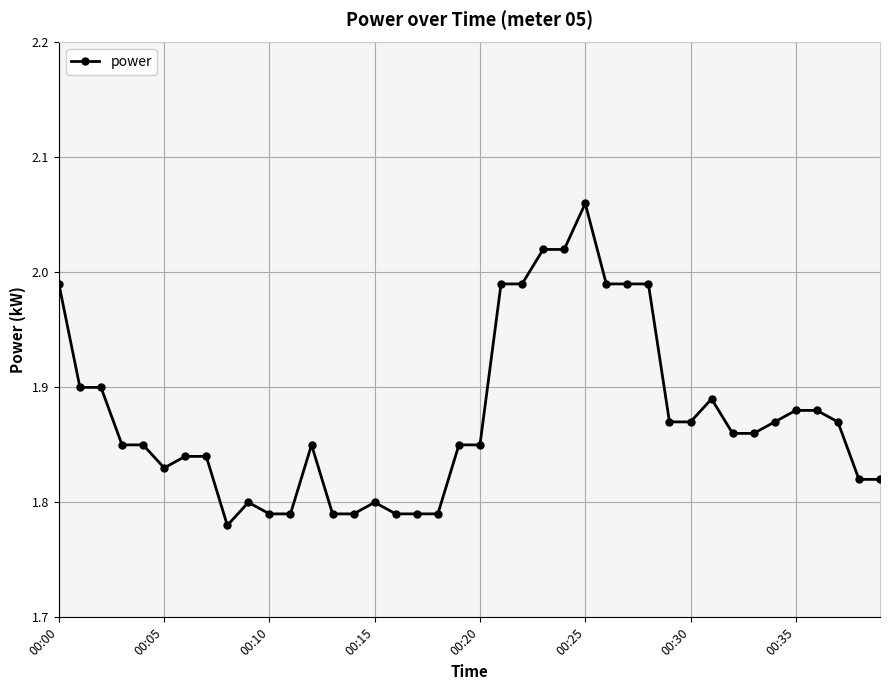

What is the difference between the maximum and minimum values?

0.3